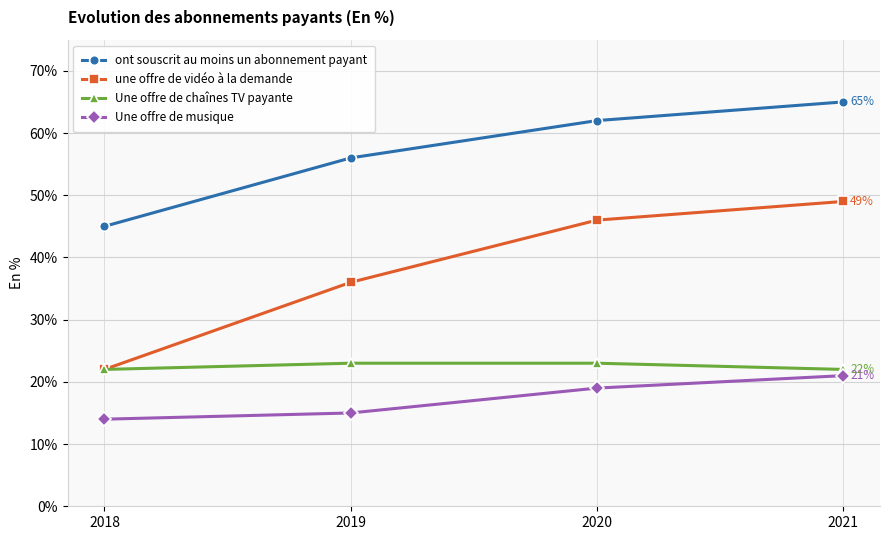

At 2020, list the series in order from largest to smallest.

ont souscrit au moins un abonnement payant, une offre de vidéo à la demande, Une offre de chaînes TV payante, Une offre de musique